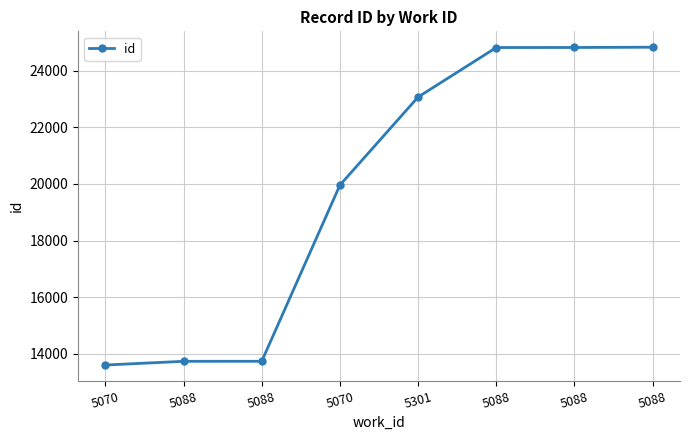

Is it true that the value at 5070 is 27389?

False